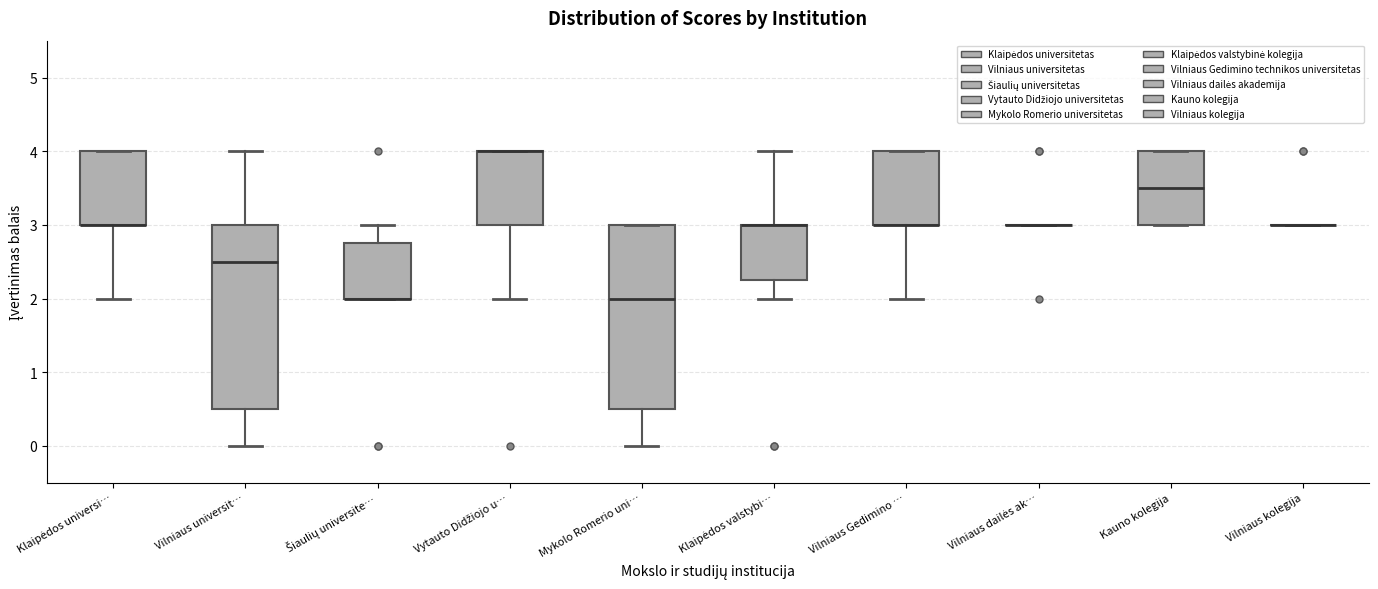

Reading left to right, read every box against the y-axis: the position of its median line, the range the box covers, and the ends of its whiskers. The values are not printed on the chart, so give them approximately, as read against the axis.

Klaipėdos universi…: median 3.0 (drawn on the box's lower edge), box 3.0 to 4.0, whiskers 2.0 to 4.0
Vilniaus universit…: median 2.5, box 0.5 to 3.0, whiskers 0.0 to 4.0
Šiaulių universite…: median 2.0 (drawn on the box's lower edge), box 2.0 to 2.8, whiskers 2.0 to 3.0
Vytauto Didžiojo u…: median 4.0 (drawn on the box's upper edge), box 3.0 to 4.0, whiskers 2.0 to 4.0
Mykolo Romerio uni…: median 2.0, box 0.5 to 3.0, whiskers 0.0 to 3.0
Klaipėdos valstybi…: median 3.0 (drawn on the box's upper edge), box 2.3 to 3.0, whiskers 2.0 to 4.0
Vilniaus Gedimino …: median 3.0 (drawn on the box's lower edge), box 3.0 to 4.0, whiskers 2.0 to 4.0
Vilniaus dailės ak…: box collapsed to a line at 3.0, whiskers 3.0 to 3.0
Kauno kolegija: median 3.5, box 3.0 to 4.0, whiskers 3.0 to 4.0
Vilniaus kolegija: box collapsed to a line at 3.0, whiskers 3.0 to 3.0